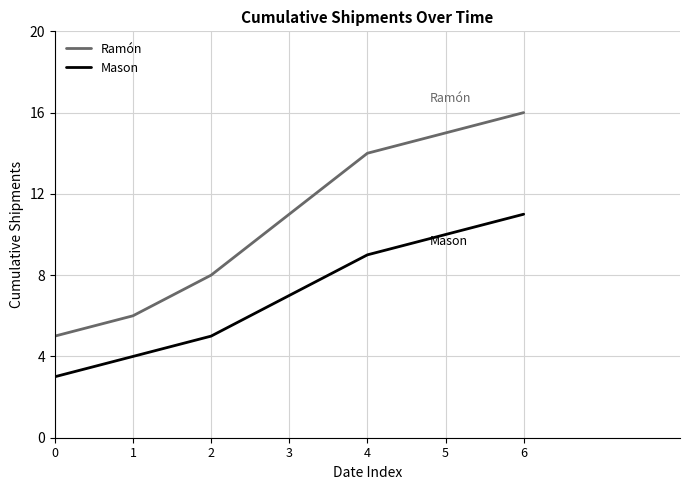

Is this an area chart (filled region under the line)?

No